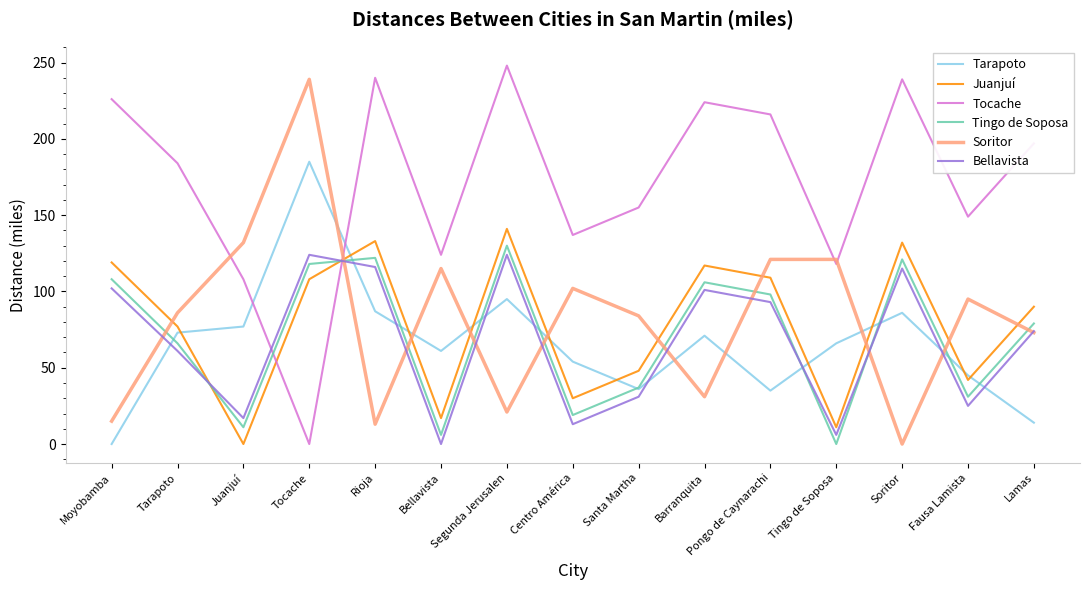

The Soritor series shows 121 at Pongo de Caynarachi. True or false?

True